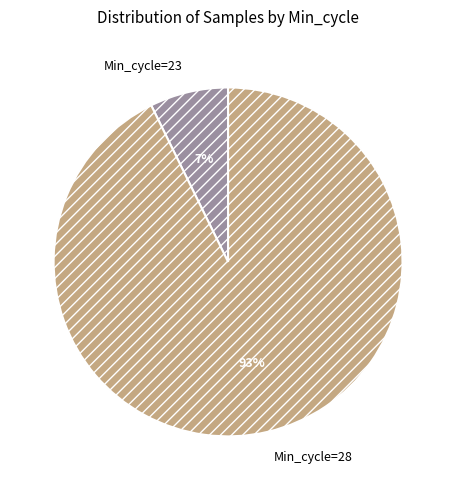

Which has a higher value, Min_cycle=23 or Min_cycle=28?

Min_cycle=28